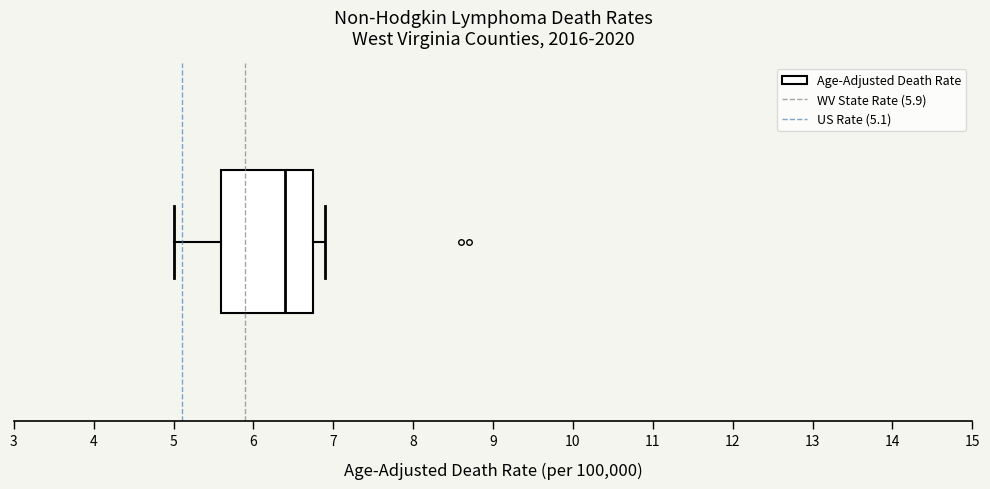

Transcribe this box plot: give where the median line is, the range the box spans, and where the two whiskers end, as read against the x-axis. The values are not printed on the chart, so give them approximately, as read against the axis.

median 6.4, box 5.6 to 6.8, whiskers 5.0 to 6.9